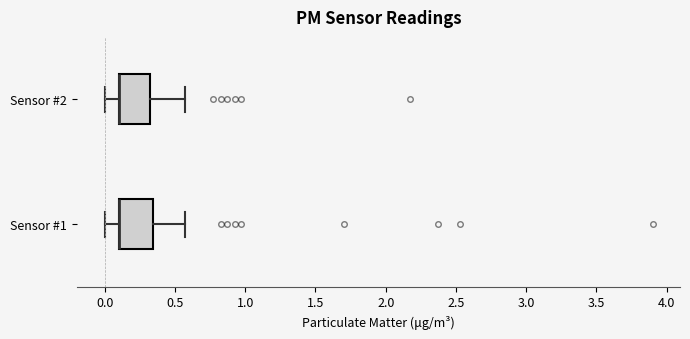

Where is the right edge of the box for Sensor #2 on the x-axis? The values are not printed on the chart, so give them approximately, as read against the axis.

0.35